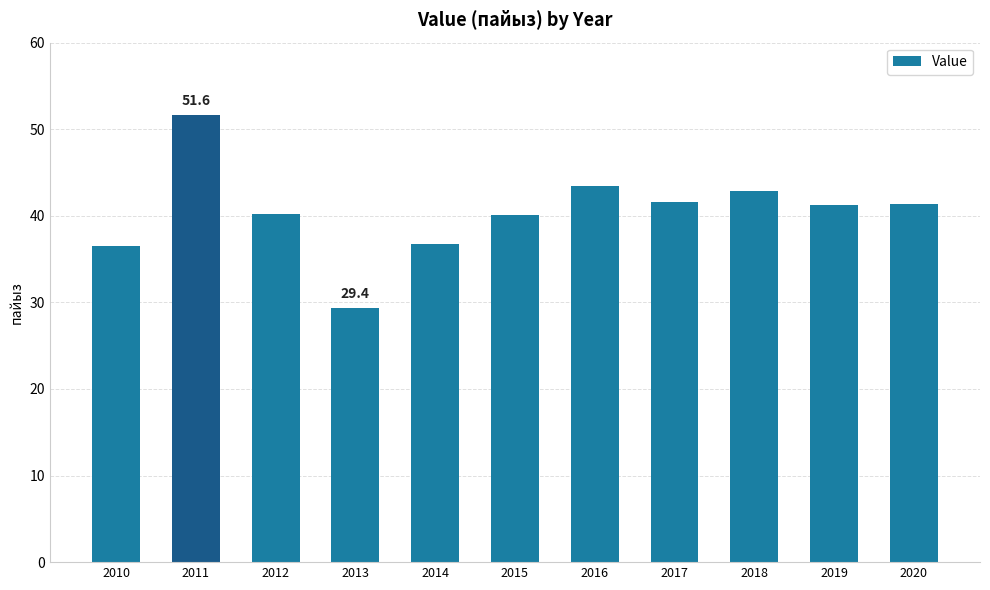

At which category does the chart reach its peak across all series?

2011